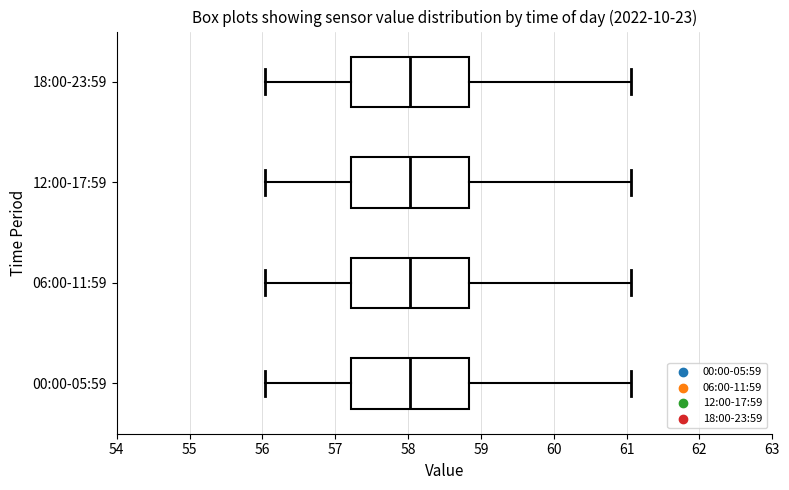

Reading bottom to top, read every box against the x-axis: the position of its median line, the range the box covers, and the ends of its whiskers. The values are not printed on the chart, so give them approximately, as read against the axis.

00:00-05:59: median 58.0, box 57.2 to 58.8, whiskers 56.0 to 61.1
06:00-11:59: median 58.0, box 57.2 to 58.8, whiskers 56.0 to 61.1
12:00-17:59: median 58.0, box 57.2 to 58.8, whiskers 56.0 to 61.1
18:00-23:59: median 58.0, box 57.2 to 58.8, whiskers 56.0 to 61.1